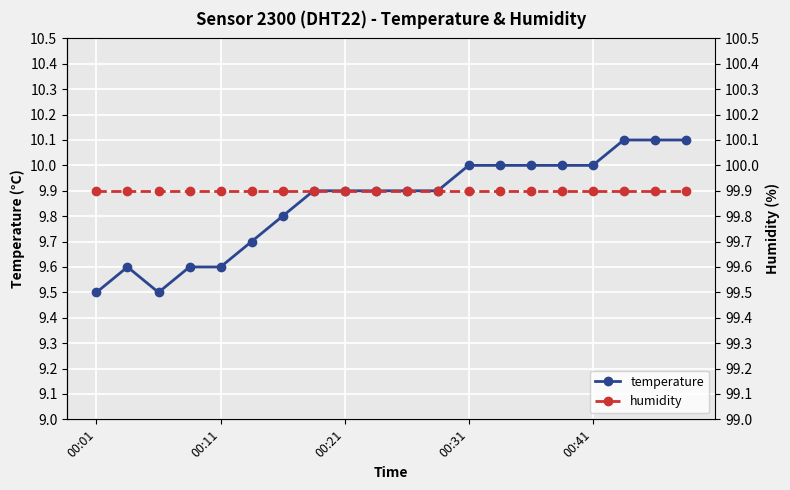

What is the maximum value for temperature?

10.1